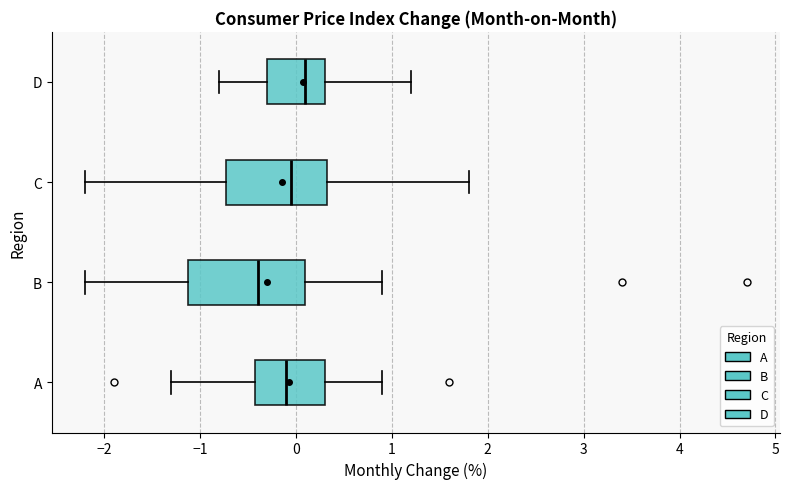

Comparing the boxes themselves (not the whiskers), which one is the widest?

B